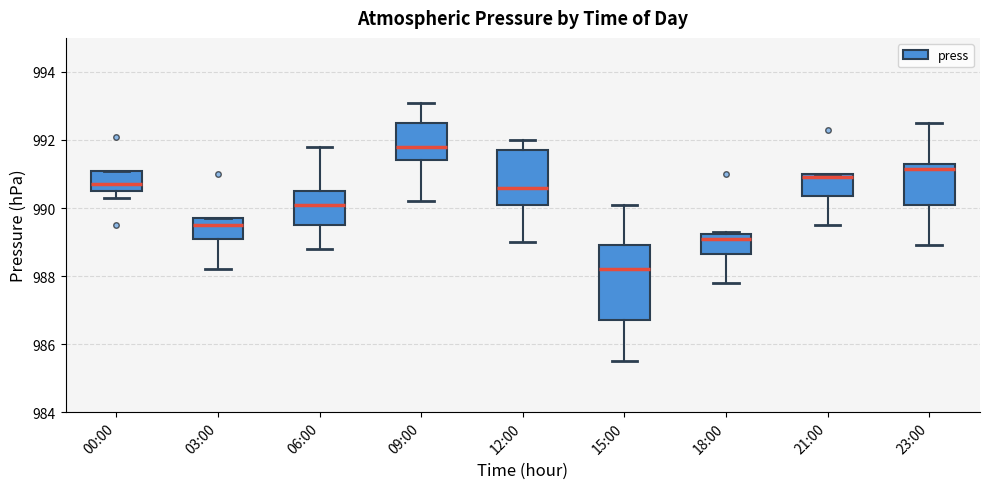

Reading left to right, read every box against the y-axis: the position of its median line, the range the box covers, and the ends of its whiskers. The values are not printed on the chart, so give them approximately, as read against the axis.

00:00: median 990.8, box 990.6 to 991.2, whiskers 990.4 to 991.2
03:00: median 989.6, box 989.2 to 989.8, whiskers 988.2 to 989.8
06:00: median 990.2, box 989.6 to 990.6, whiskers 988.8 to 991.8
09:00: median 991.8, box 991.4 to 992.6, whiskers 990.2 to 993.2
12:00: median 990.6, box 990.2 to 991.8, whiskers 989.0 to 992.0
15:00: median 988.2, box 986.8 to 989.0, whiskers 985.6 to 990.2
18:00: median 989.2 (just below the box's upper edge), box 988.6 to 989.2, whiskers 987.8 to 989.4
21:00: median 991.0 (just below the box's upper edge), box 990.4 to 991.0, whiskers 989.6 to 991.0
23:00: median 991.2, box 990.2 to 991.4, whiskers 989.0 to 992.6